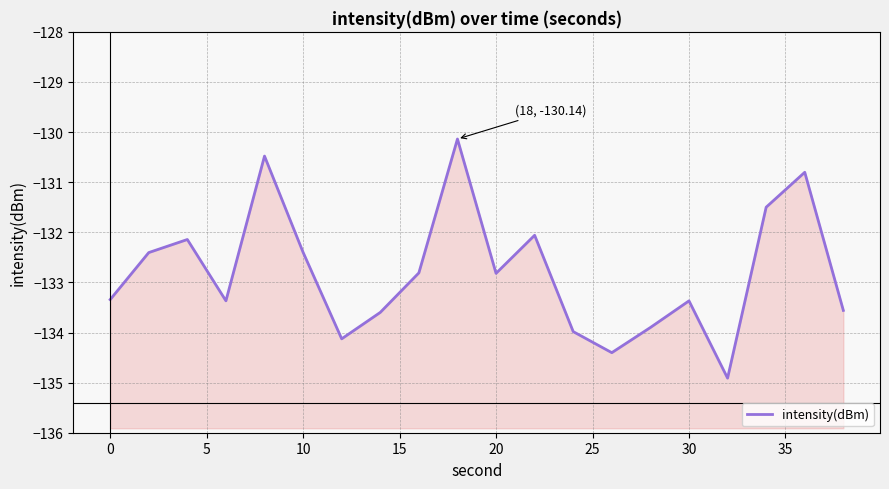

Reading left to right, extract all data points from this chart.

-133.3	-132.4	-132.1	-133.4	-130.5	-132.4	-134.1	-133.6	-132.8	-130.1	-132.8	-132.1	-134.0	-134.4	-133.9	-133.4	-134.9	-131.5	-130.8	-133.6